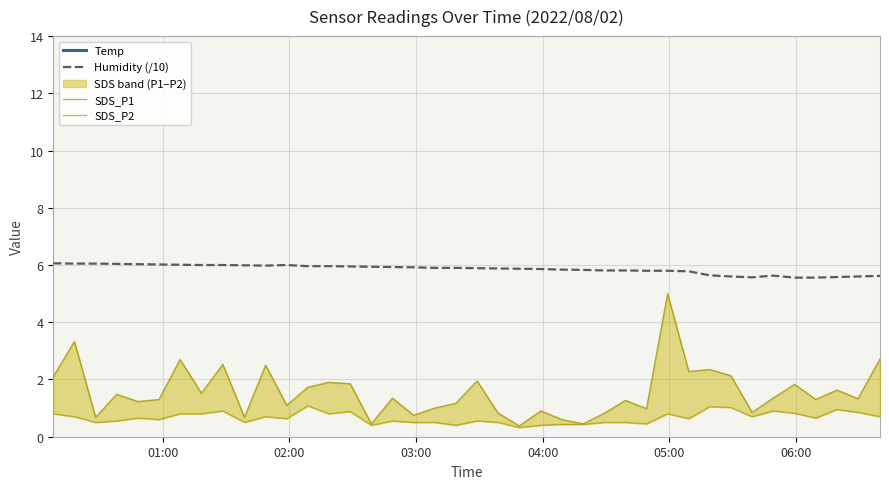

Which series has the largest total across all categories?

Temp